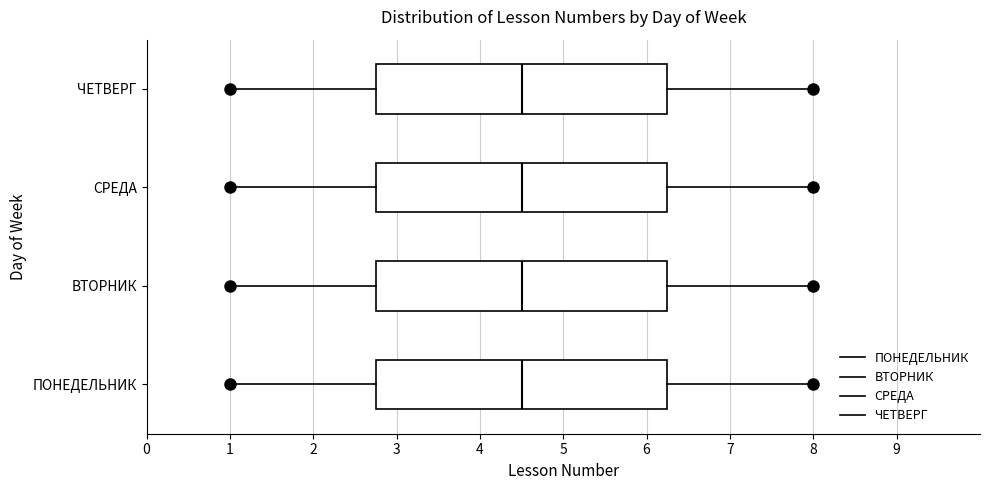

Reading bottom to top, transcribe this box plot: for each box, give where its median line is, the range the box spans, and where its two whiskers end, as read against the x-axis. The values are not printed on the chart, so give them approximately, as read against the axis.

ПОНЕДЕЛЬНИК: median 4.5, box 2.8 to 6.3, whiskers 1.0 to 8.0
ВТОРНИК: median 4.5, box 2.8 to 6.3, whiskers 1.0 to 8.0
СРЕДА: median 4.5, box 2.8 to 6.3, whiskers 1.0 to 8.0
ЧЕТВЕРГ: median 4.5, box 2.8 to 6.3, whiskers 1.0 to 8.0